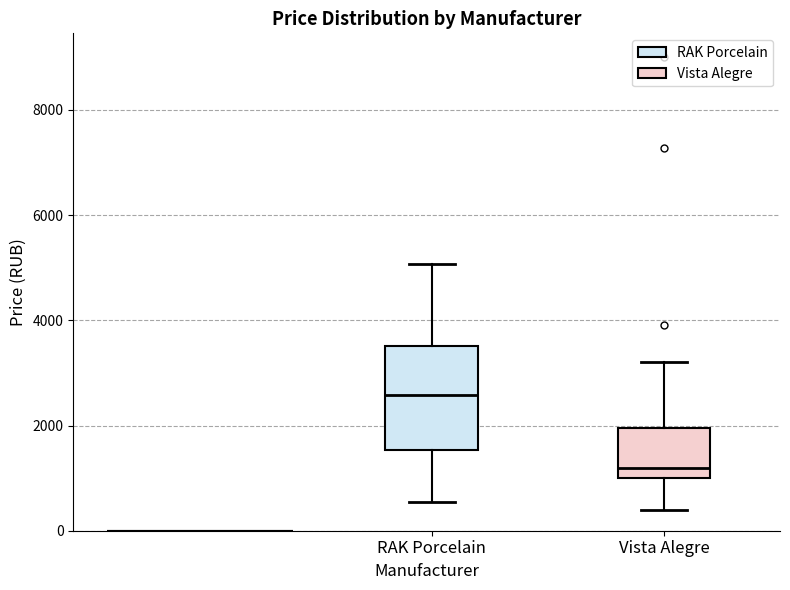

Which box's median line is the highest?

RAK Porcelain